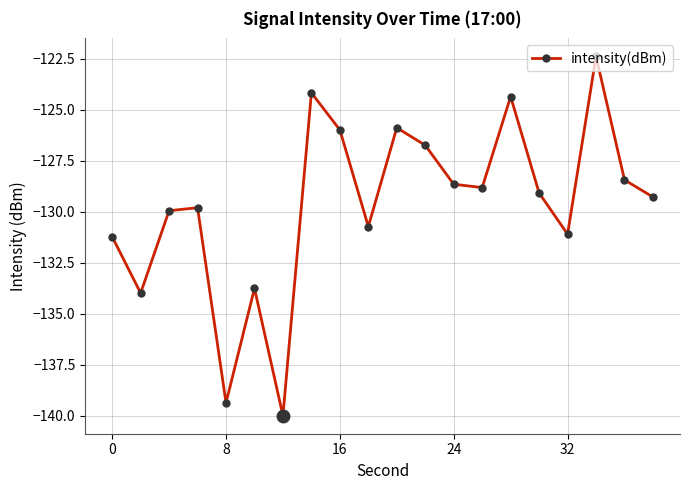

What is the value of the 19th point from the left?

-128.4